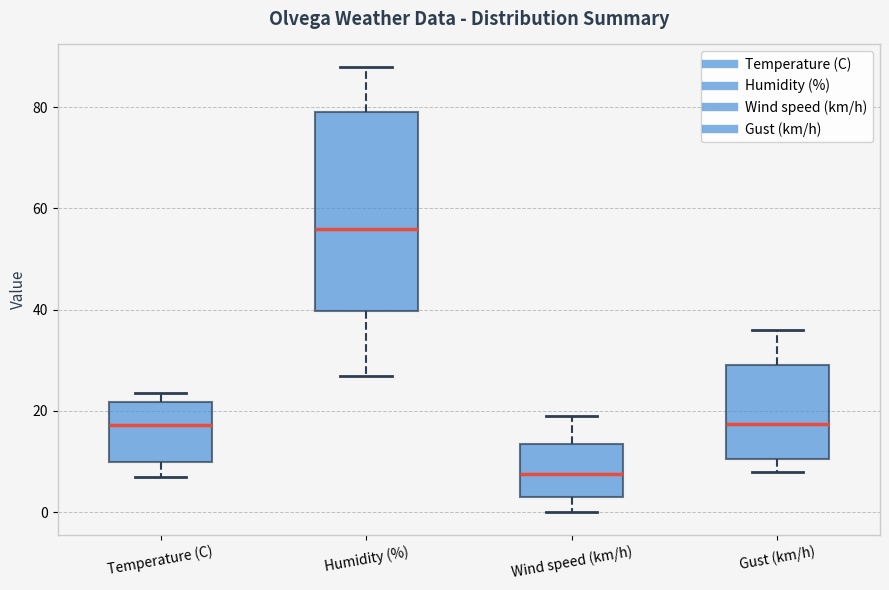

Where does the lower whisker of the box for Humidity (%) end on the y-axis? The values are not printed on the chart, so give them approximately, as read against the axis.

28